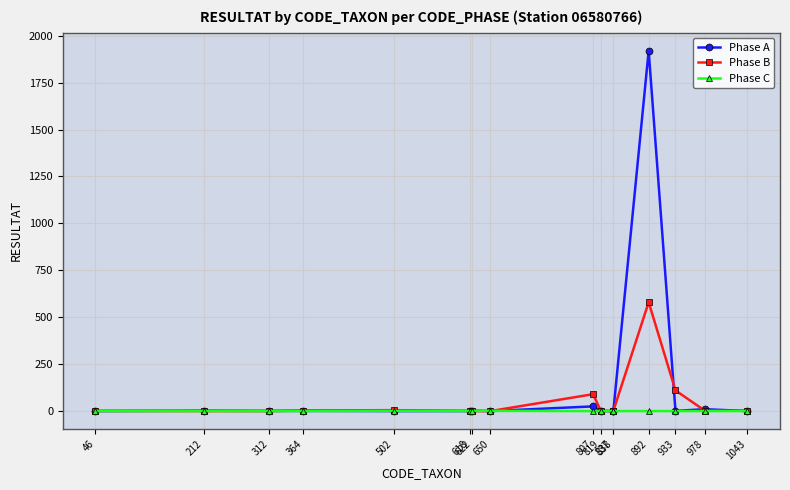

What is the value of the Phase B point at the 14th from the left?

110